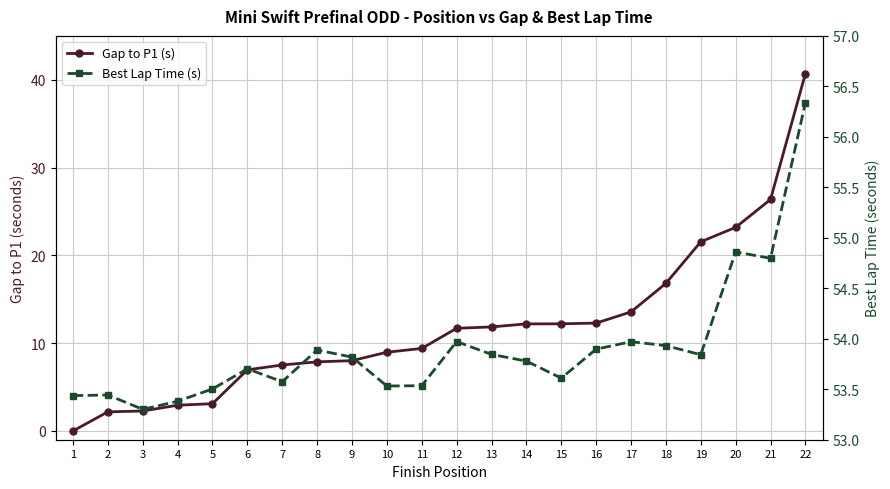

The Gap to P1 (s) series shows 9.0 at 10. True or false?

True